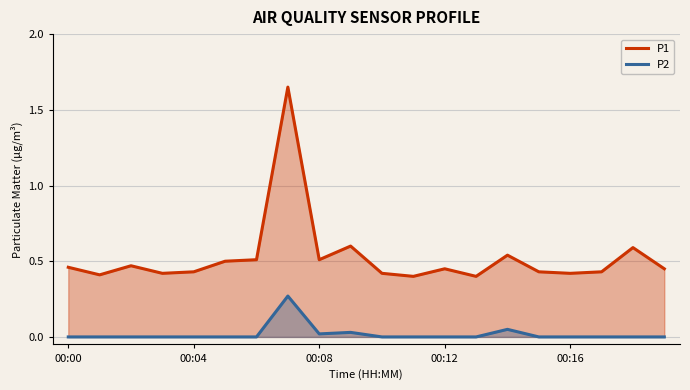

Which series has the largest total across all categories?

P1